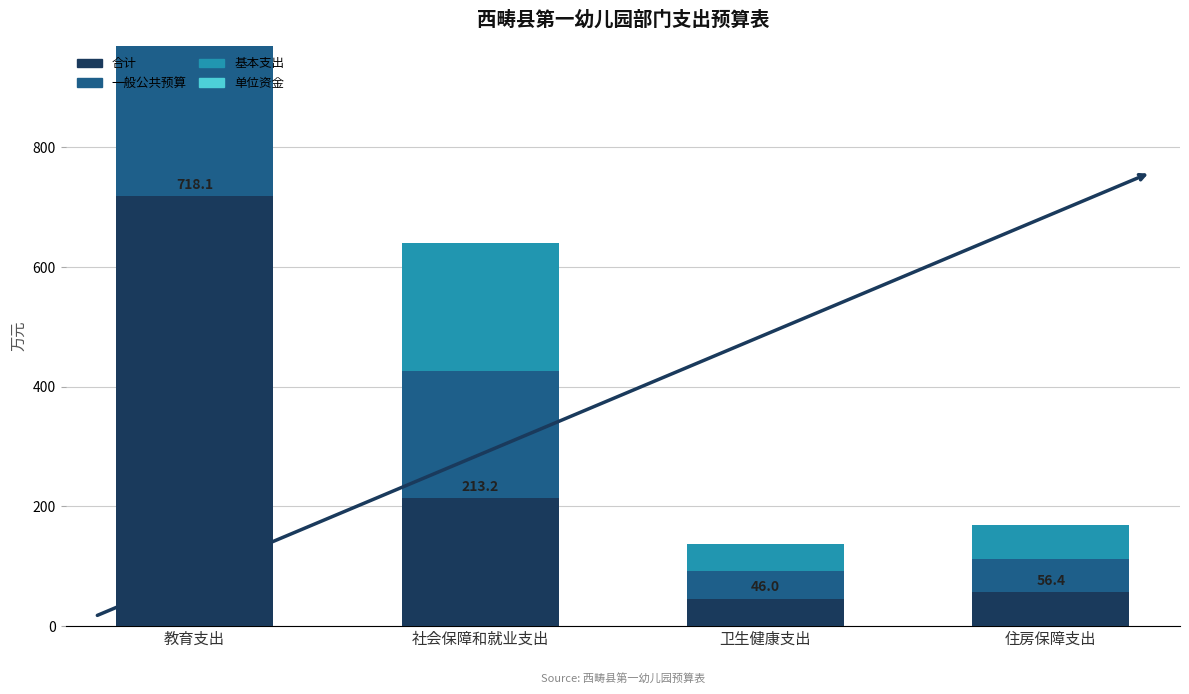

Reading left to right, list all the values displayed in this chart.

合计: 718.1	213.2	46.0	56.4
一般公共预算: 668.1	213.2	46.0	56.4
基本支出: 479.2	213.2	46.0	56.4
单位资金: 50.0	0.0	0.0	0.0